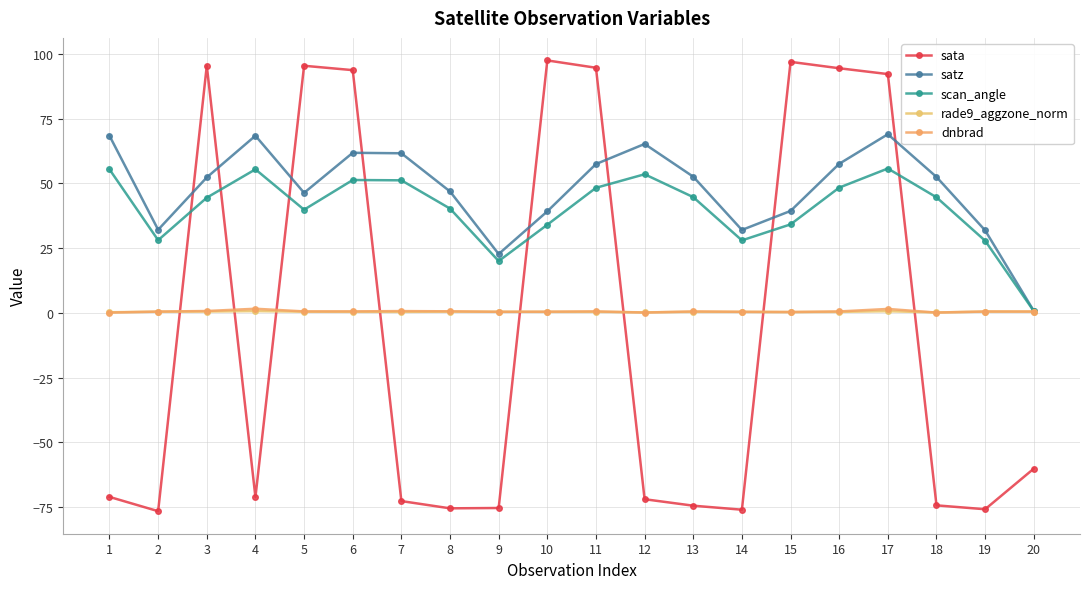

What is the average value of the scan_angle series?

40.3